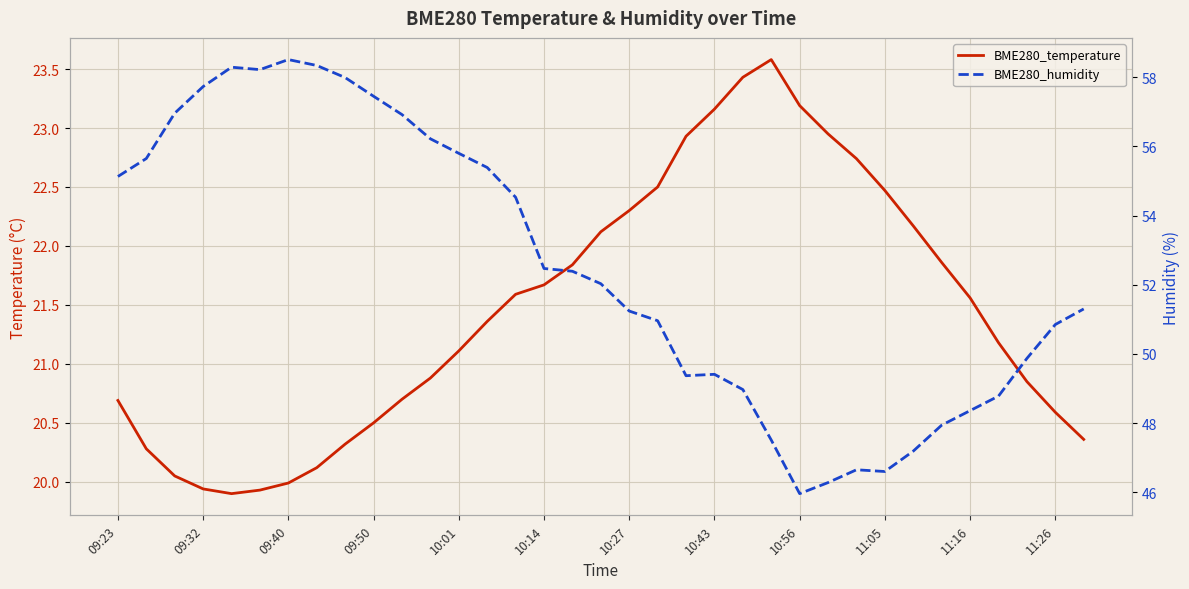

What is the difference between the second highest and second lowest values in the BME280_temperature series?

3.5